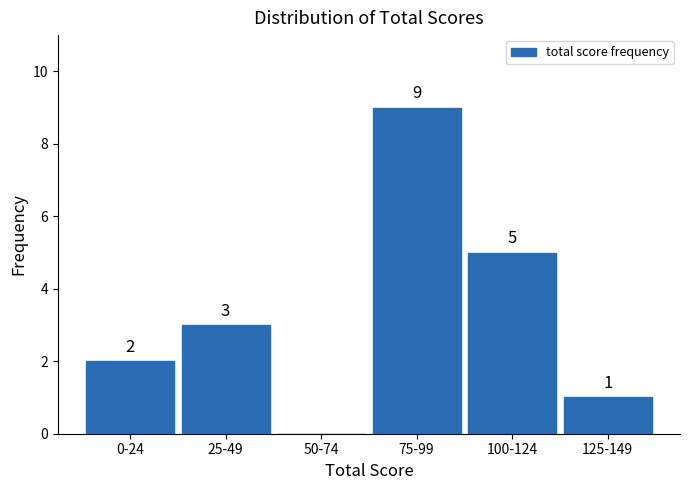

Reading left to right, extract all data points from this chart.

0-24=2	25-49=3	50-74=0	75-99=9	100-124=5	125-149=1